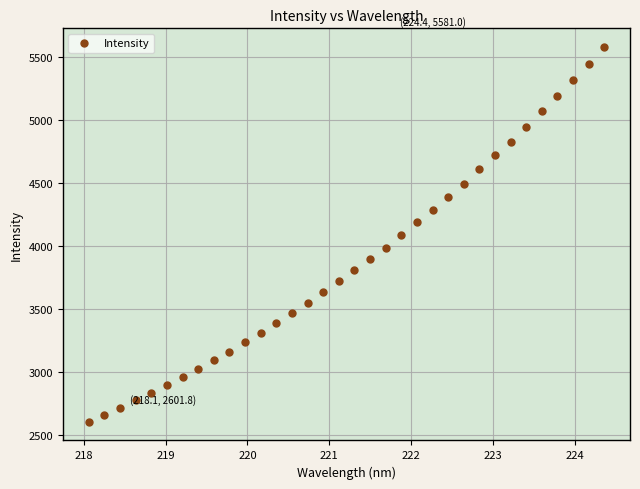

What is the range of X values (max minus min)?

6.3